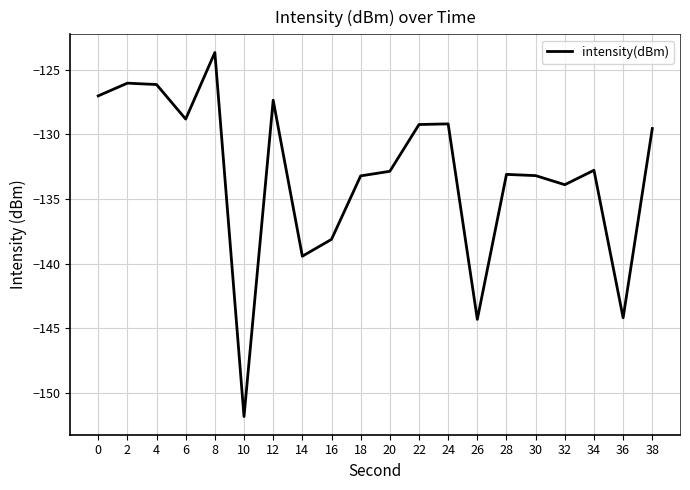

What is the greatest value displayed?

-123.7